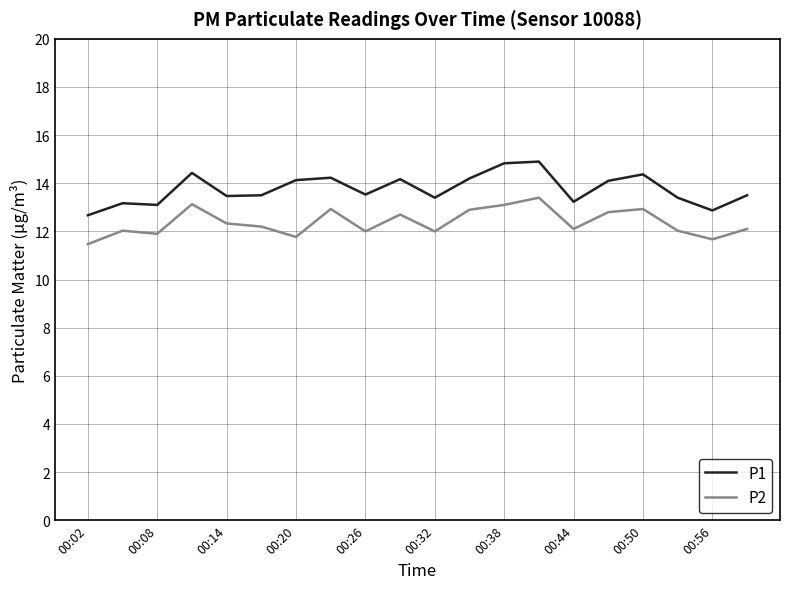

Which series has the largest total across all categories?

P1